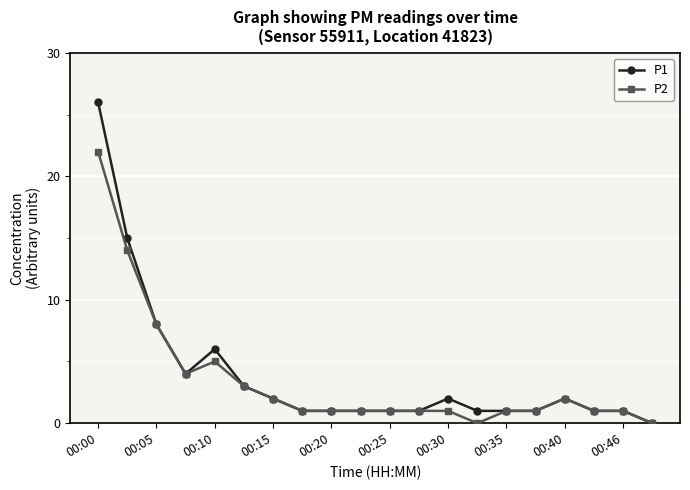

Reading right to left, what are all the values shown in this chart?

P1: 0	1	1	2	1	1	1	2	1	1	1	1	1	2	3	6	4	8	15	26
P2: 0	1	1	2	1	1	0	1	1	1	1	1	1	2	3	5	4	8	14	22